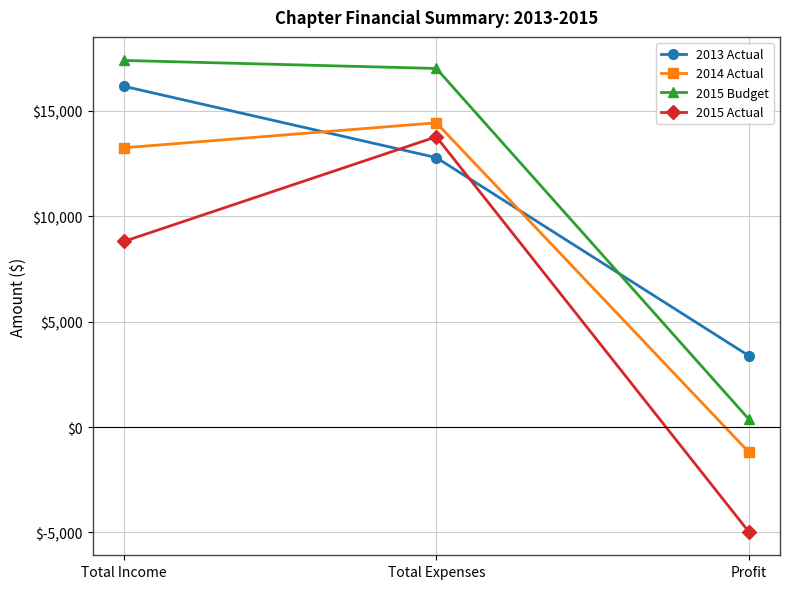

Reading left to right, extract all data points from this chart.

2013 Actual: 16175	12789	3386
2014 Actual: 13255	14441	-1186
2015 Budget: 17400	17020	380
2015 Actual: 8811	13777	-4966